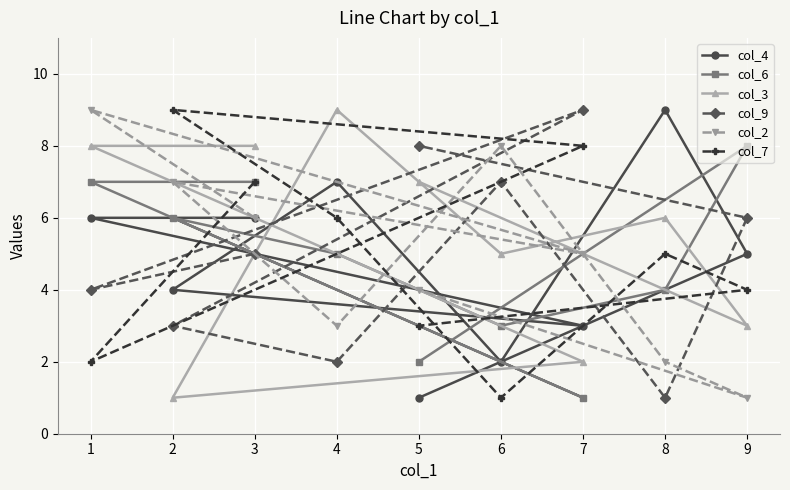

Is the value of col_2 at 9 greater than the value of col_7 at 1?

No